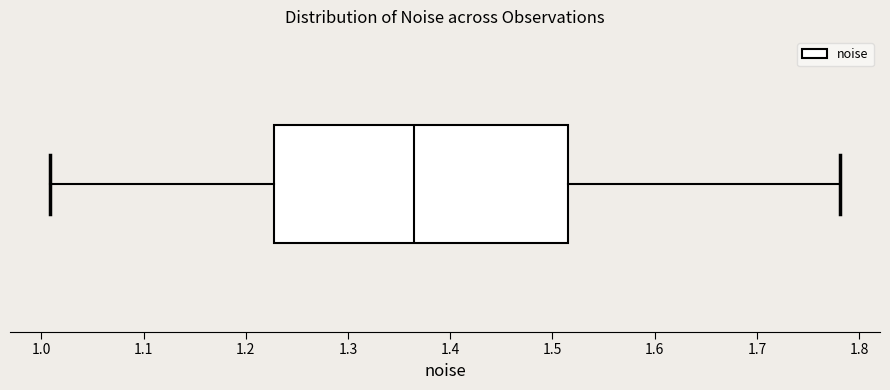

Where does the left whisker of the box end on the x-axis? The values are not printed on the chart, so give them approximately, as read against the axis.

1.01